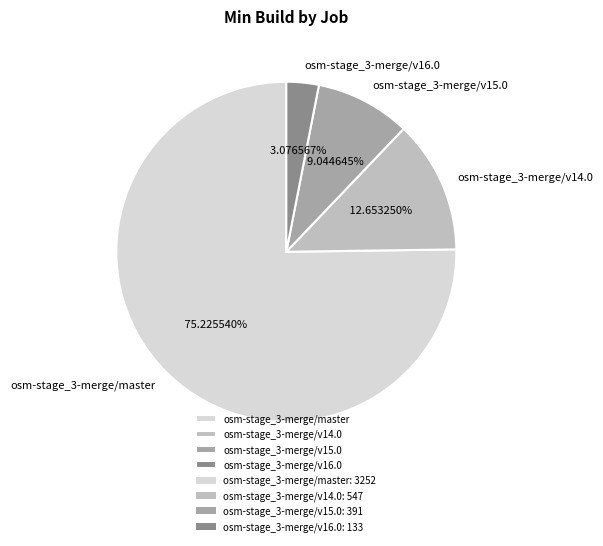

Which category has the biggest portion of the pie?

osm-stage_3-merge/master